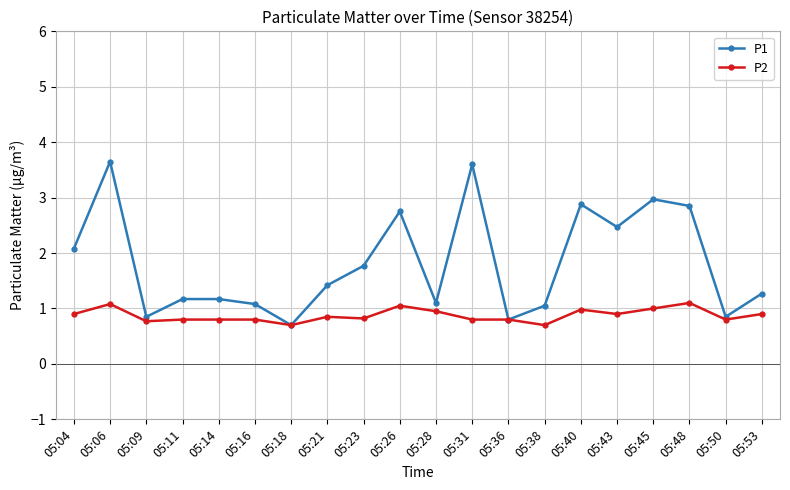

Which series changed the most between 05:09 and 05:40?

P1